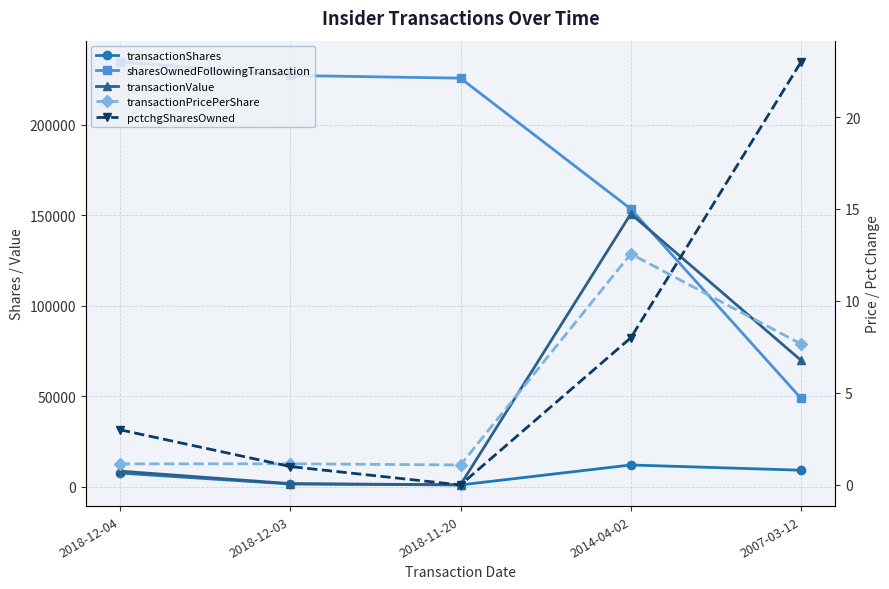

Which series has the largest total across all categories?

sharesOwnedFollowingTransaction